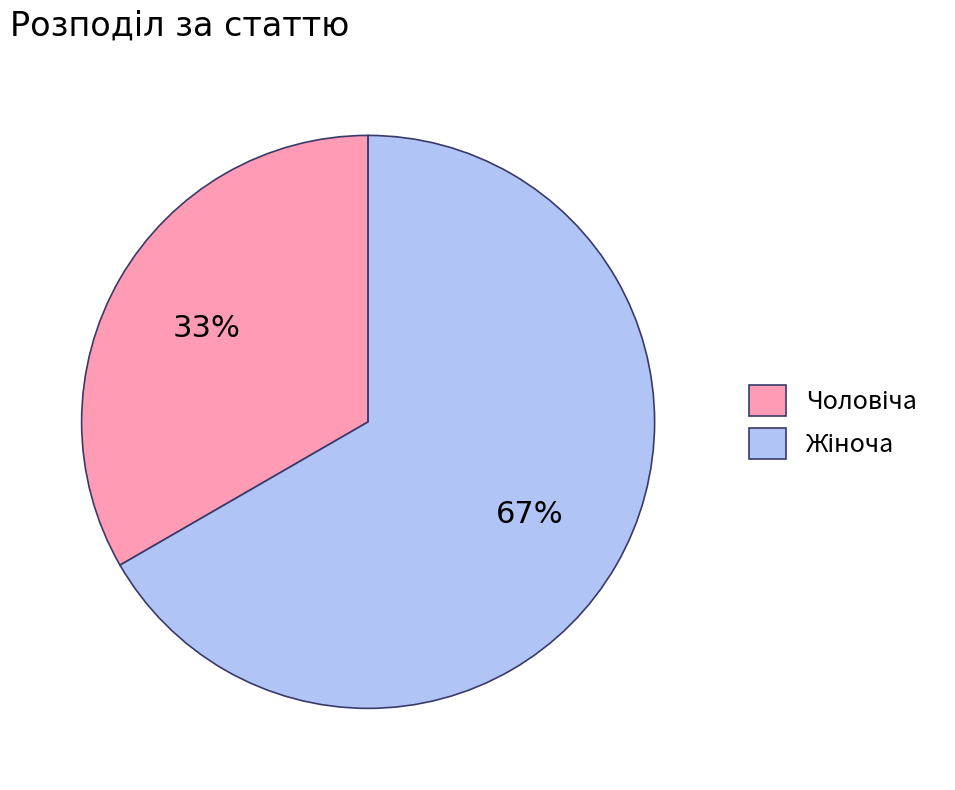

Does any single category account for the majority?

Yes